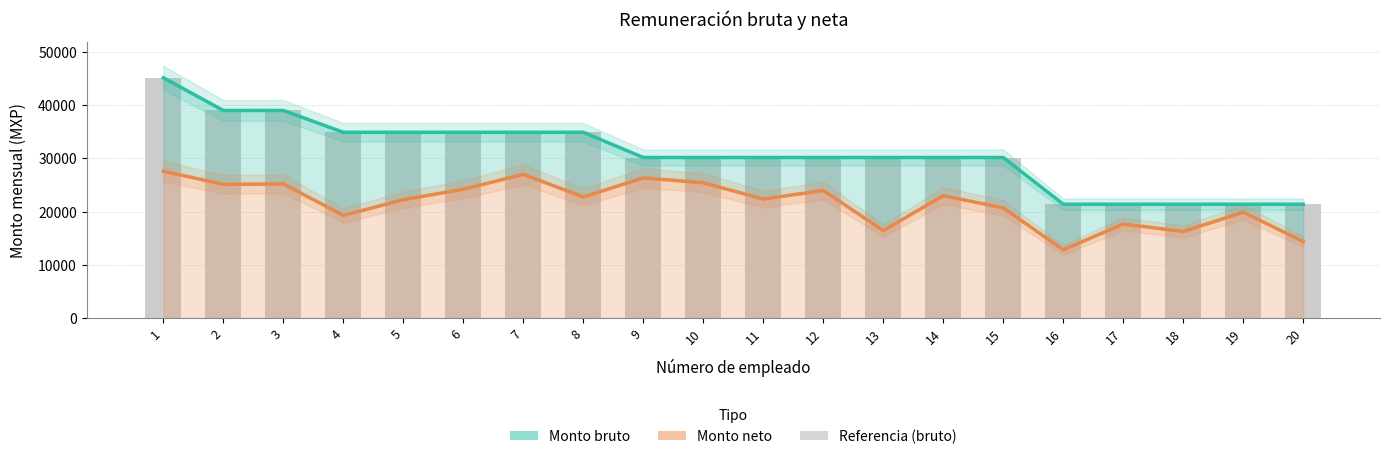

The Monto bruto series shows 38972.9 at 2. True or false?

True